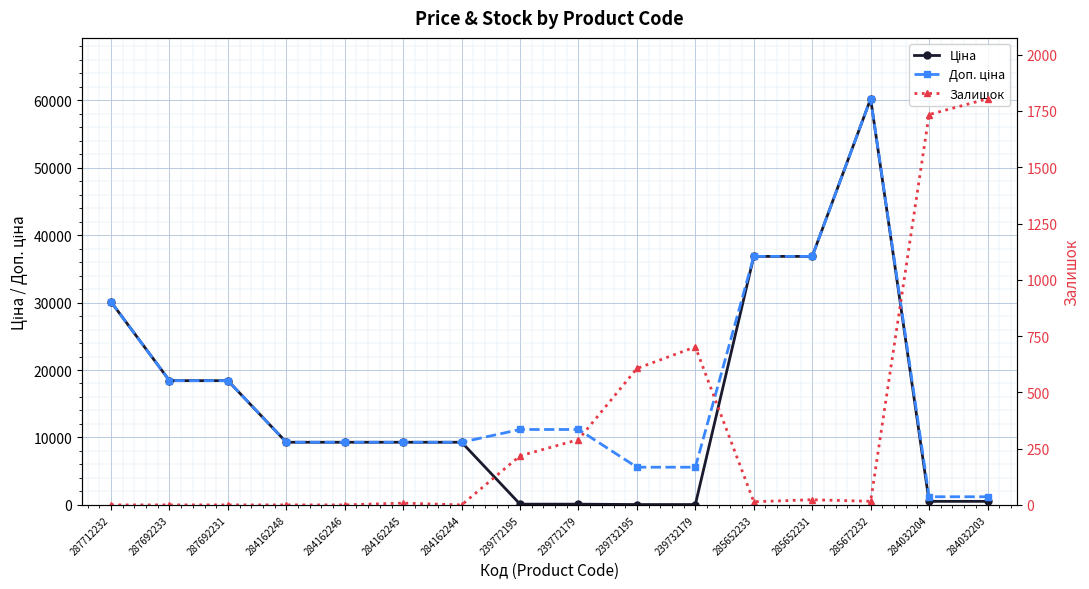

What is the label of the 9th point from the right?

239772195